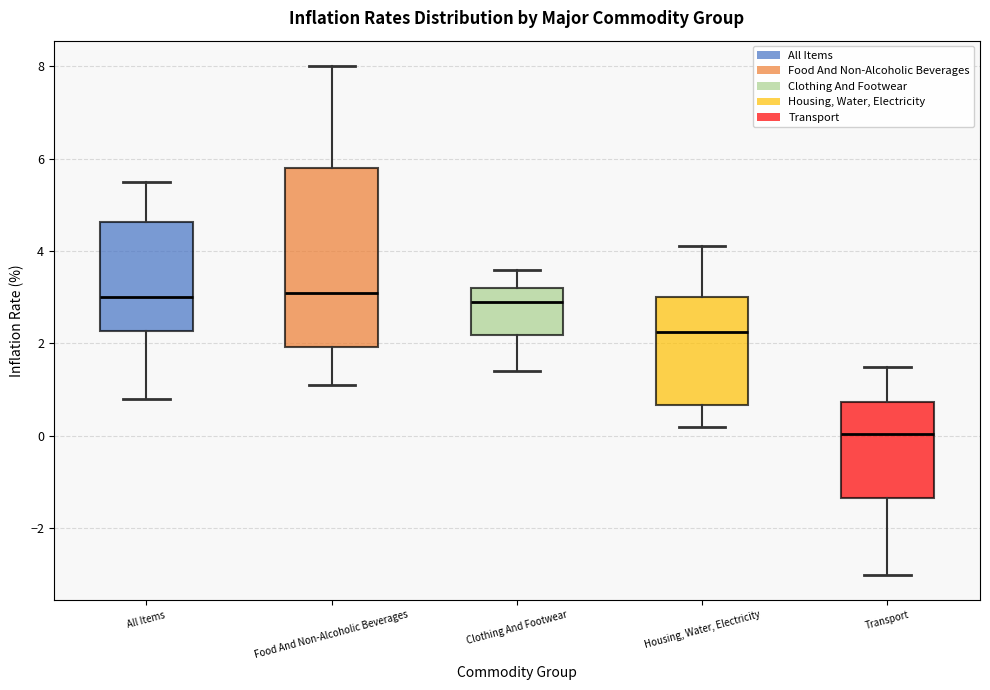

Which box is the tallest, from its lower edge to its upper edge?

Food And Non-Alcoholic Beverages